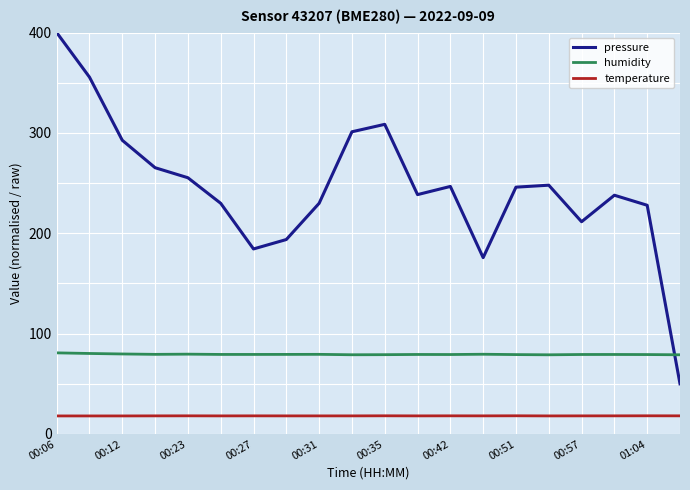

List the series in order of their peak value, lowest first.

temperature, humidity, pressure